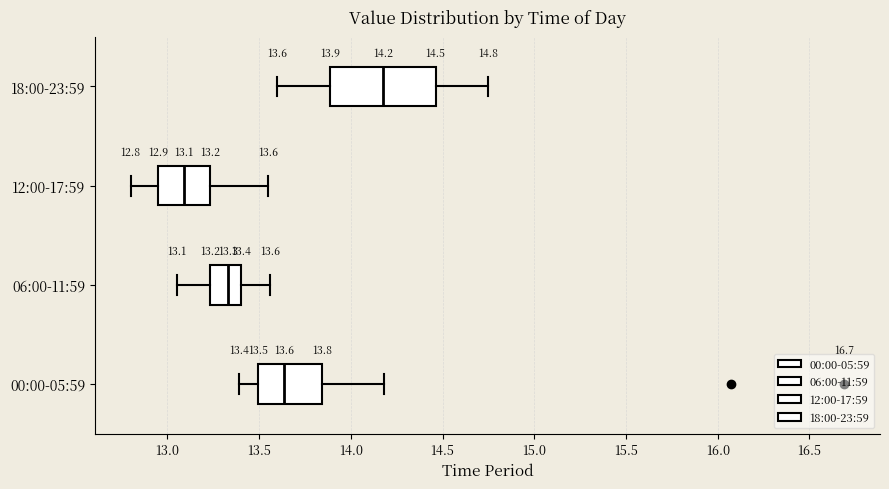

Which box is the widest, from its left edge to its right edge?

18:00-23:59